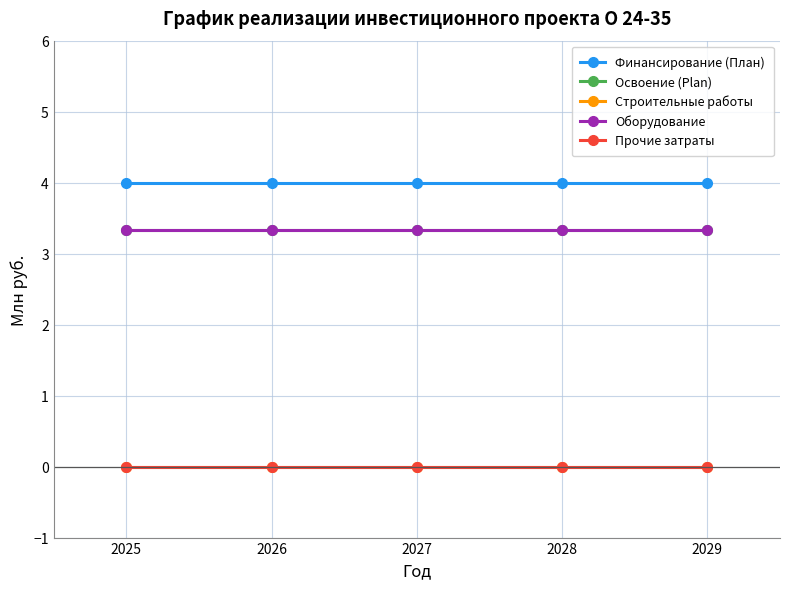

True or false: Оборудование has a value of 3.3 at 2029.

True